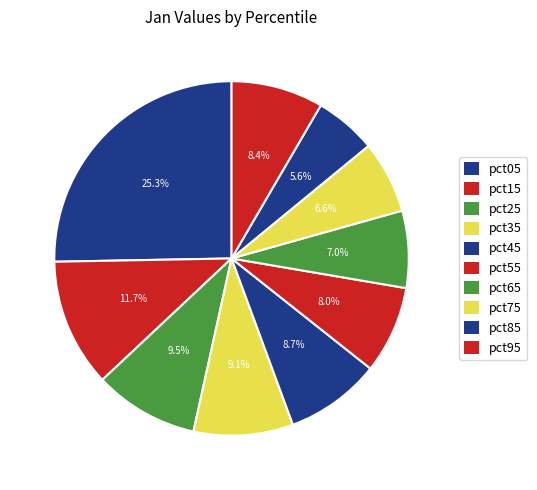

How much of the chart is everything except pct55?

92.0%